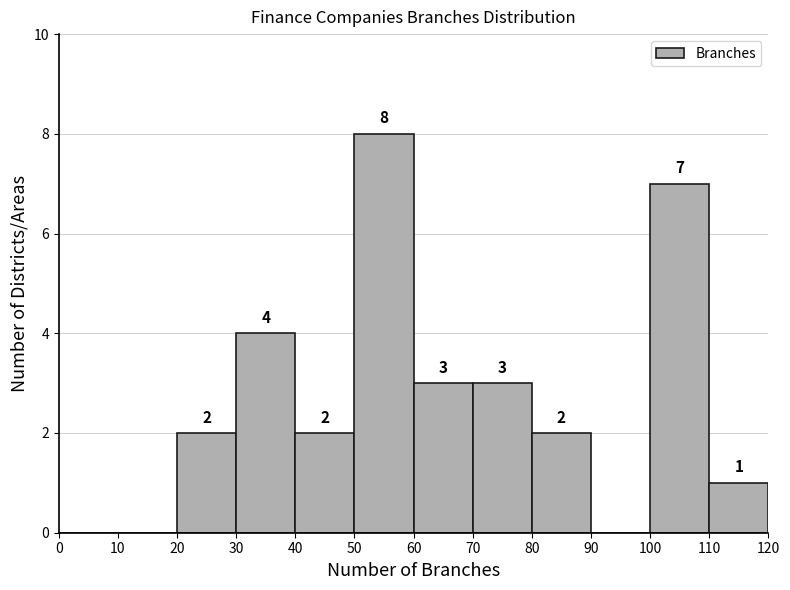

Over which range of the x-axis is the bar tallest?

50 to 60